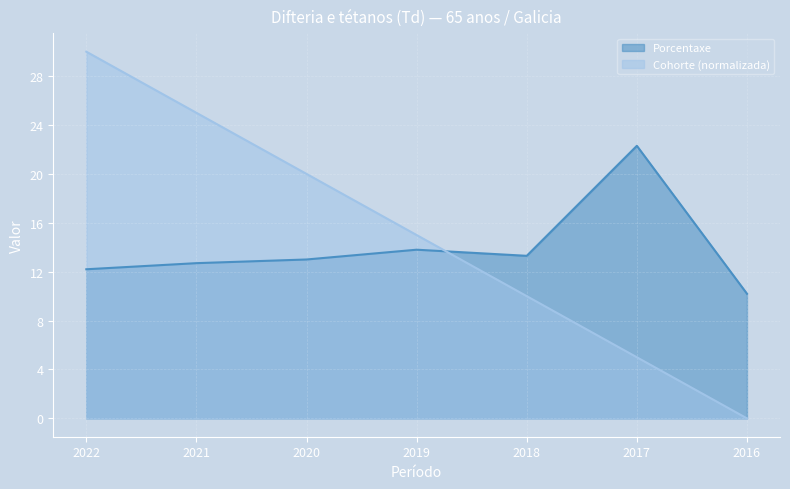

At which category is the sum across all series the highest?

2022